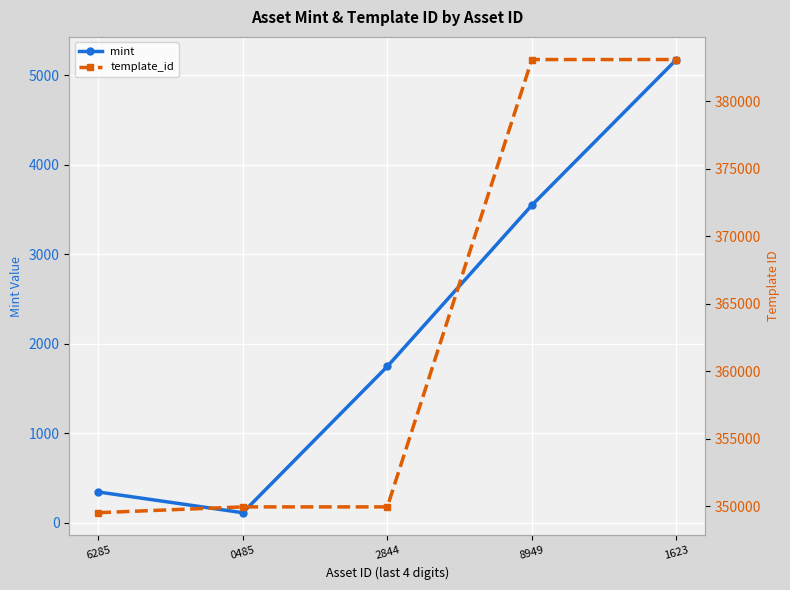

List the series in order of their overall mean, lowest first.

mint, template_id